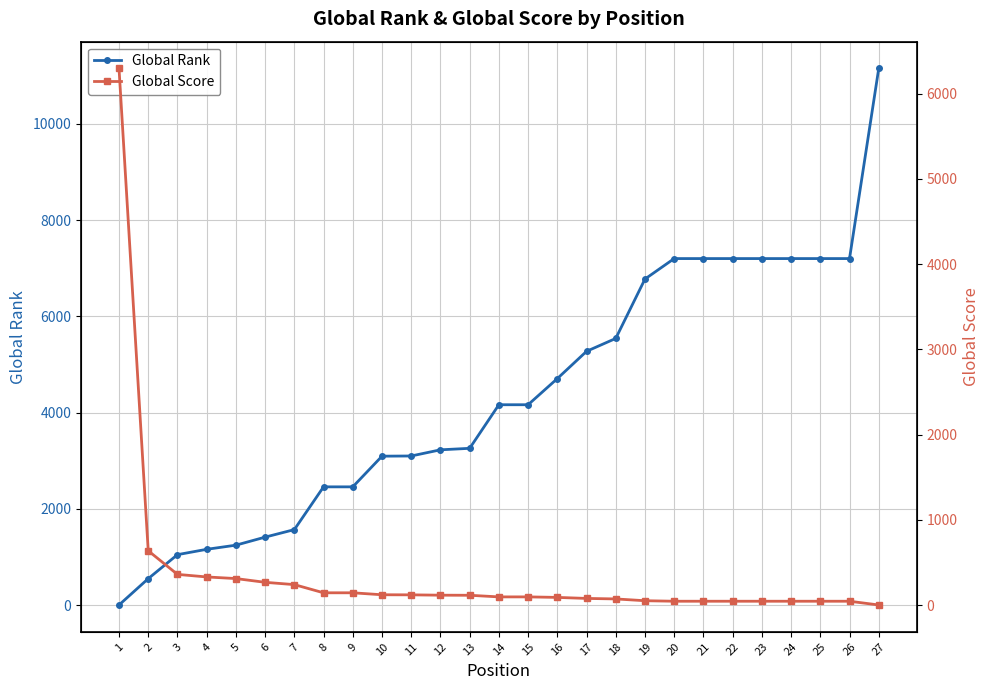

Reading left to right, extract all data points from this chart.

Global Rank: 1=6	2=553	3=1051	4=1162	5=1248	6=1415	7=1571	8=2459	9=2459	10=3096	11=3100	12=3228	13=3259	14=4164	15=4164	16=4707	17=5273	18=5541	19=6774	20=7199	21=7199	22=7199	23=7199	24=7199	25=7199	26=7199	27=11146
Global Score: 1=6295	2=637	3=360	4=330	5=311	6=267	7=240	8=144	9=144	10=121	11=120	12=116	13=115	14=96	15=96	16=90	17=78	18=72	19=51	20=45	21=45	22=45	23=45	24=45	25=45	26=45	27=1